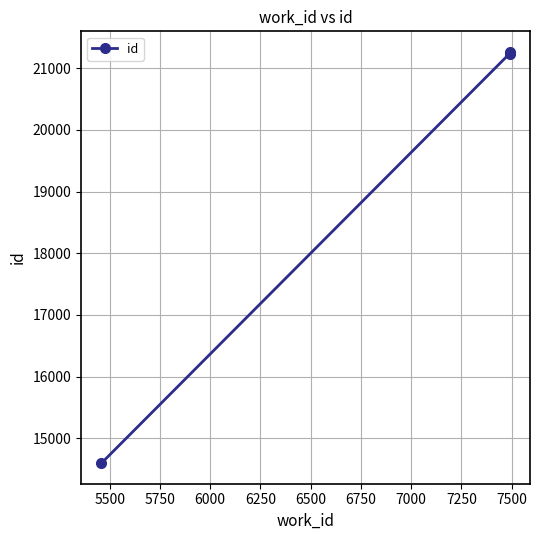

How many series are shown in this chart?

1